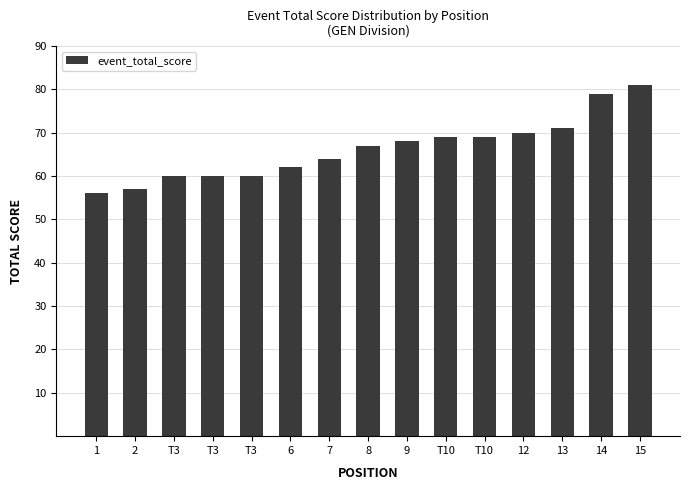

What is the difference between the second highest and minimum values?

23